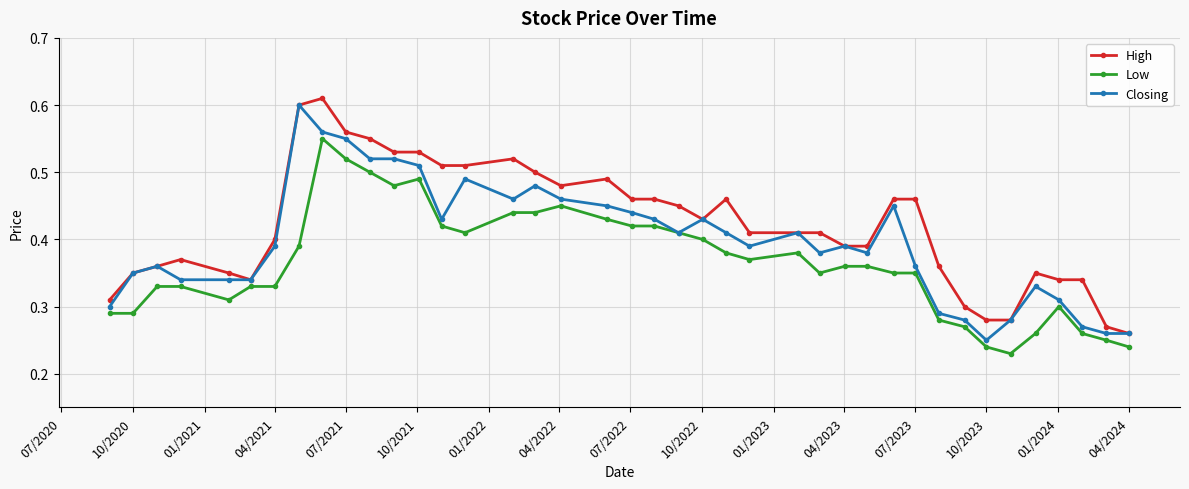

List the series in order of their overall mean, highest first.

High, Closing, Low